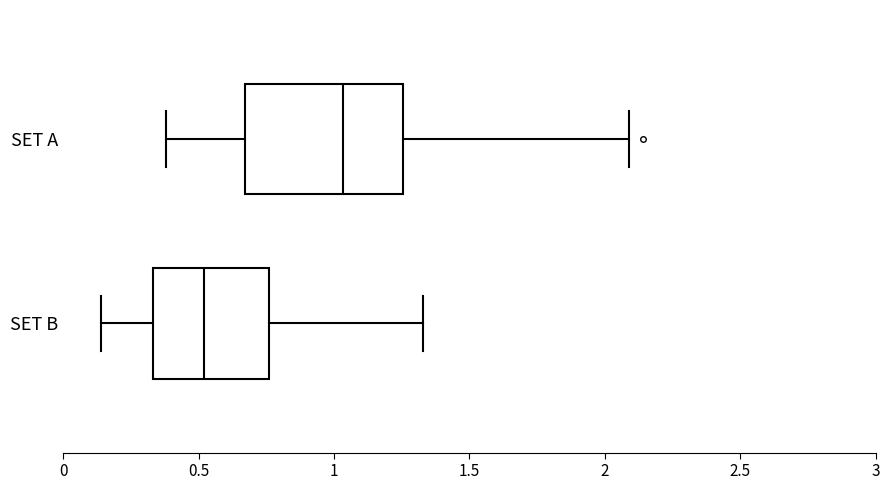

Which box's median line is the furthest to the right?

SET A